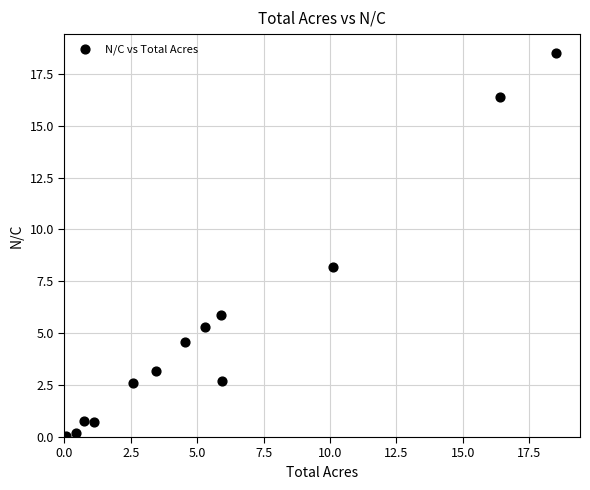

What is the range of Y values (max minus min)?

18.4